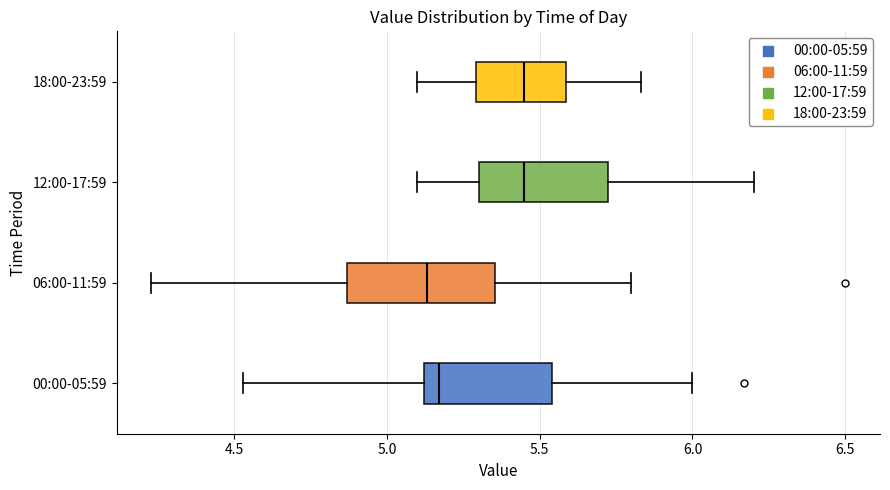

Where does the left whisker of the box for 00:00-05:59 end on the x-axis? The values are not printed on the chart, so give them approximately, as read against the axis.

4.55